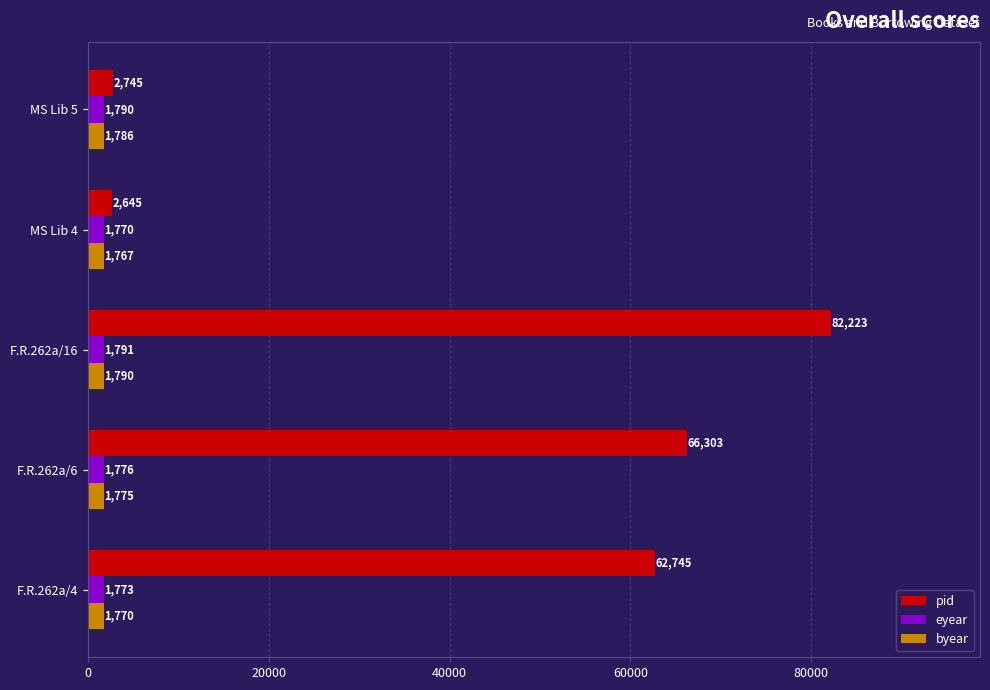

Is it true that pid equals 125555 at F.R.262a/16?

False